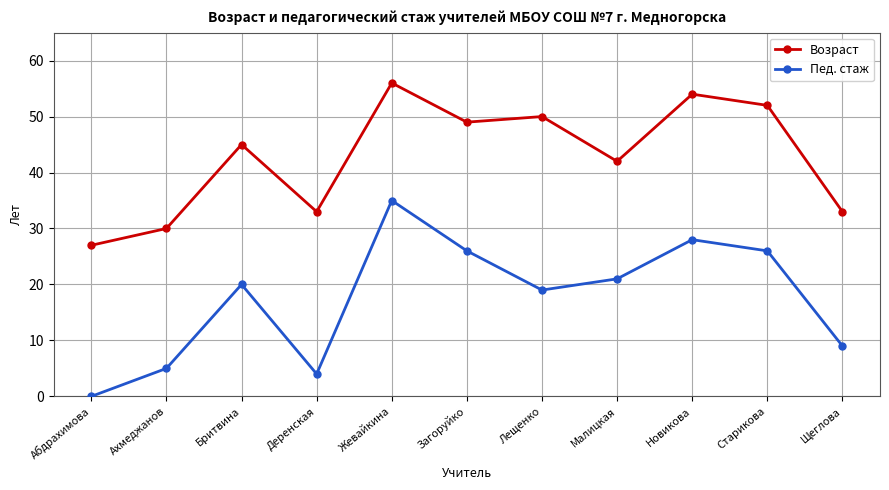

True or false: Возраст has more than 0 interior local peaks.

True